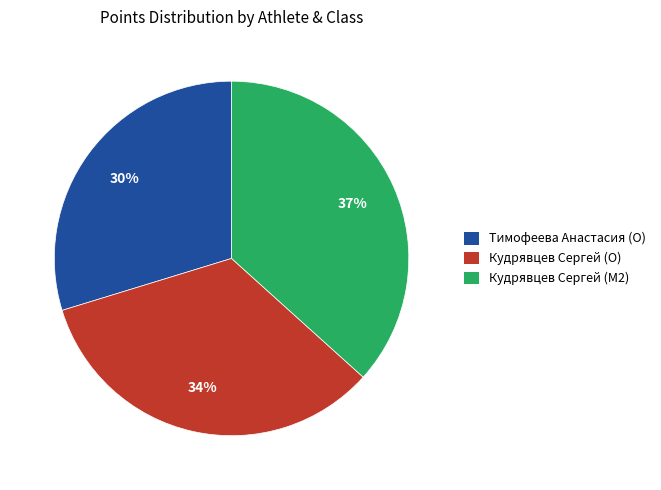

What percentage is the Кудрявцев Сергей (M2) slice, to the nearest percent?

37%